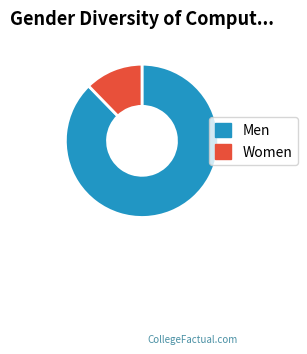

Which slice represents more than half of the pie?

Men